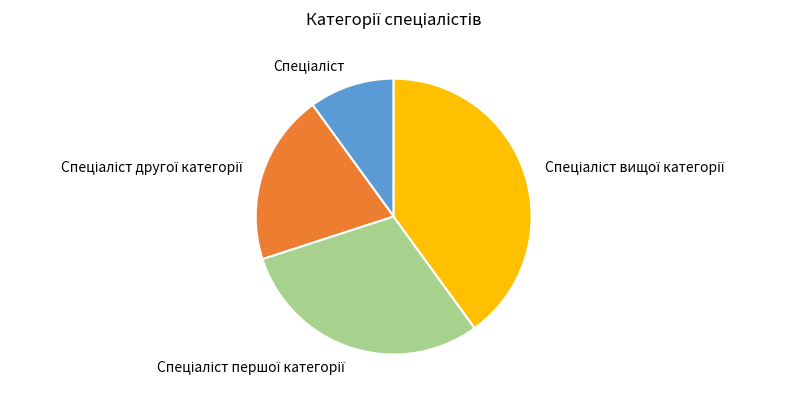

Is there a majority slice in this chart?

No